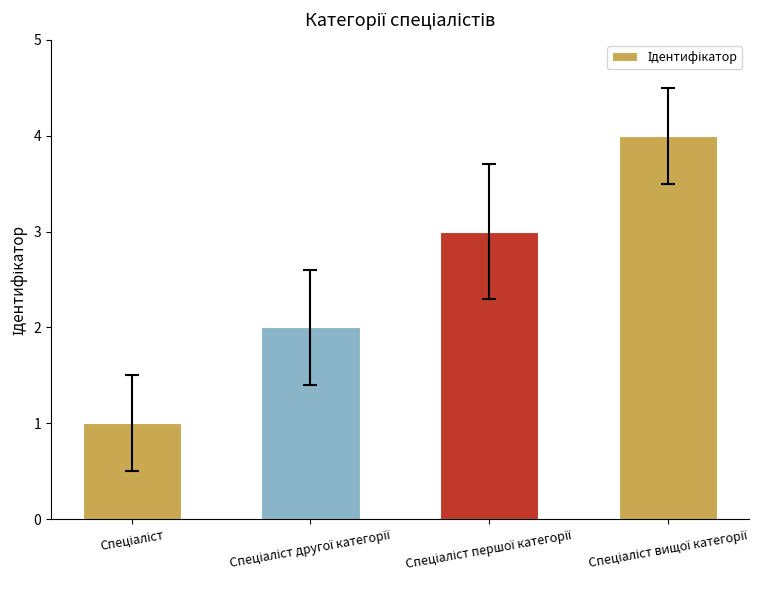

What is the sum of all values?

10